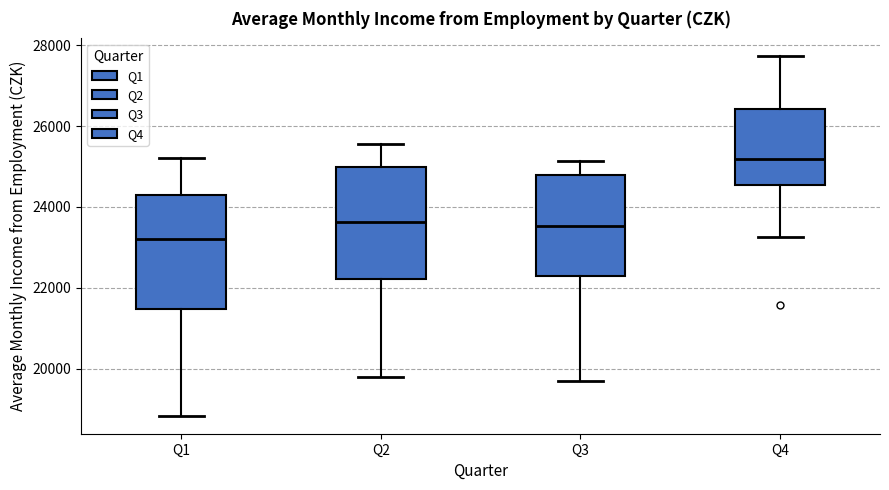

Where does the median line of the box for Q1 sit on the y-axis? The values are not printed on the chart, so give them approximately, as read against the axis.

23200